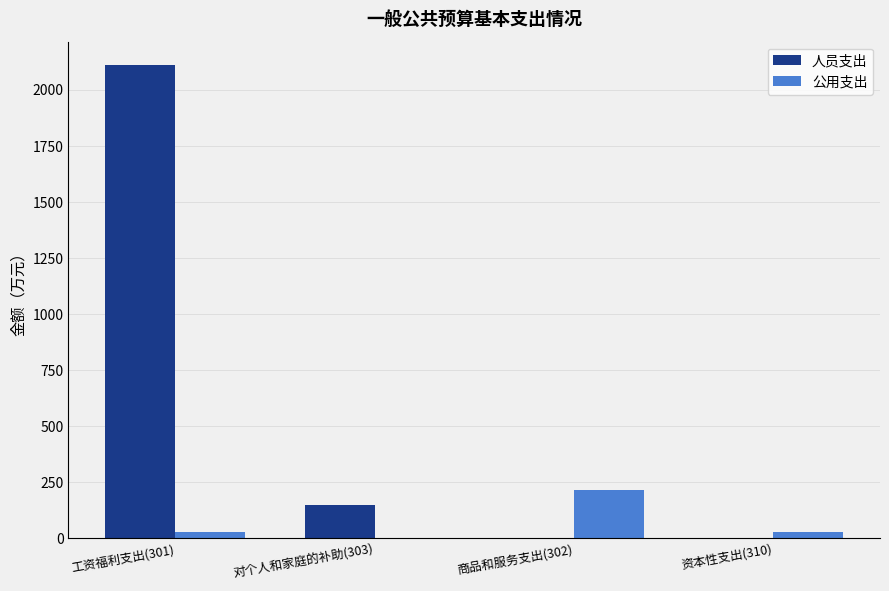

Are the bars grouped side by side (vs. stacked)?

Yes